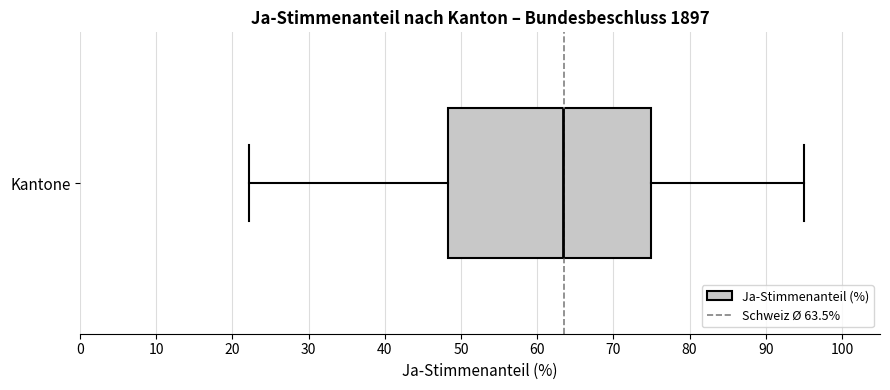

Transcribe this box plot: give where the median line is, the range the box spans, and where the two whiskers end, as read against the x-axis. The values are not printed on the chart, so give them approximately, as read against the axis.

median 63, box 48 to 75, whiskers 22 to 95